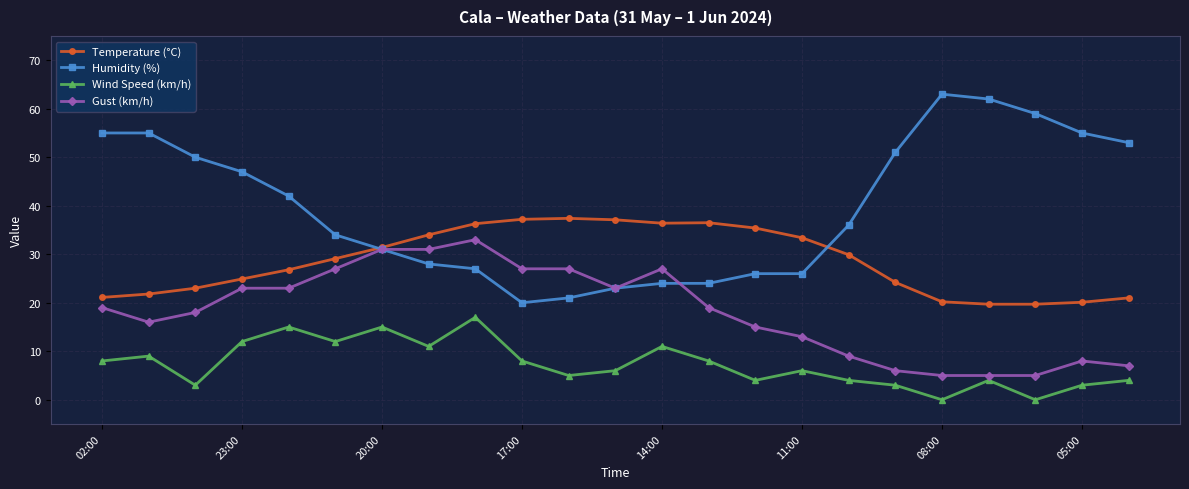

How many data points does each series have?

23